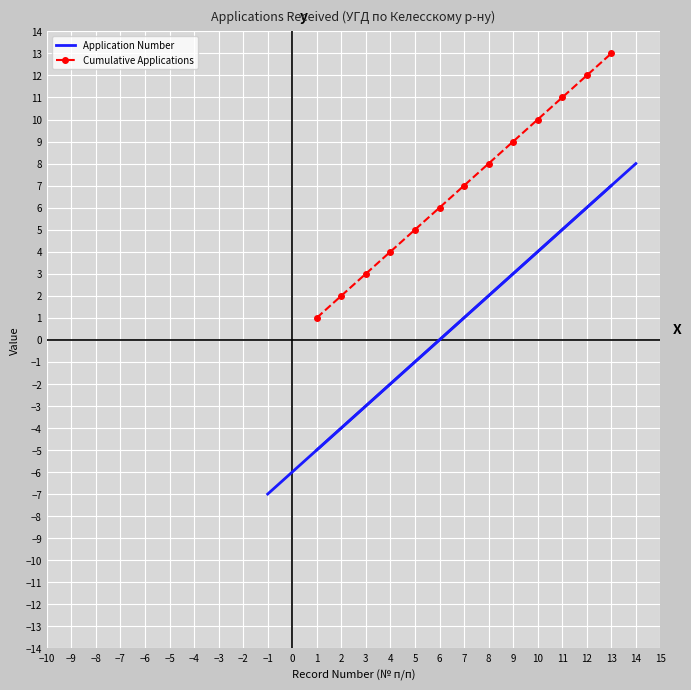

How many values in Application Number are above zero?

7